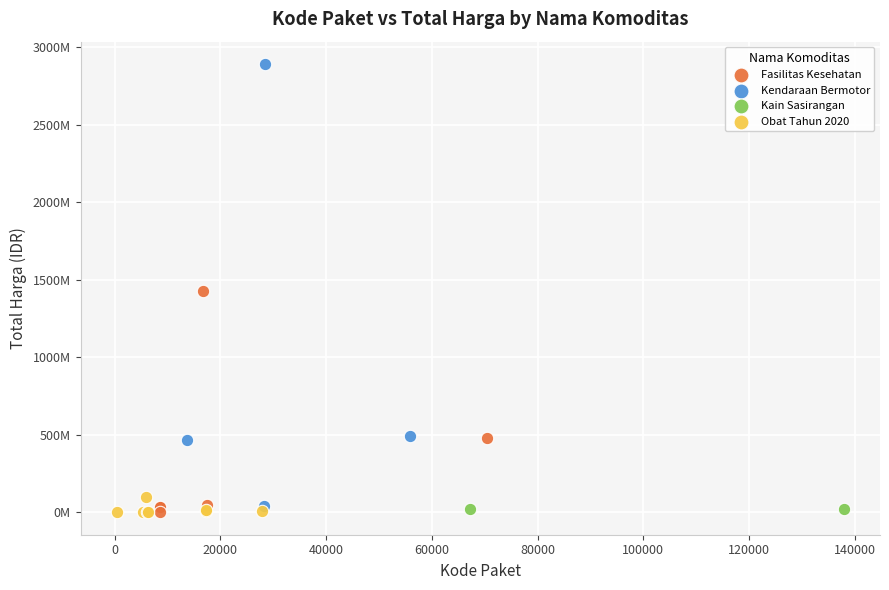

What are all the series names shown in the legend?

Fasilitas Kesehatan, Kendaraan Bermotor, Kain Sasirangan, Obat Tahun 2020